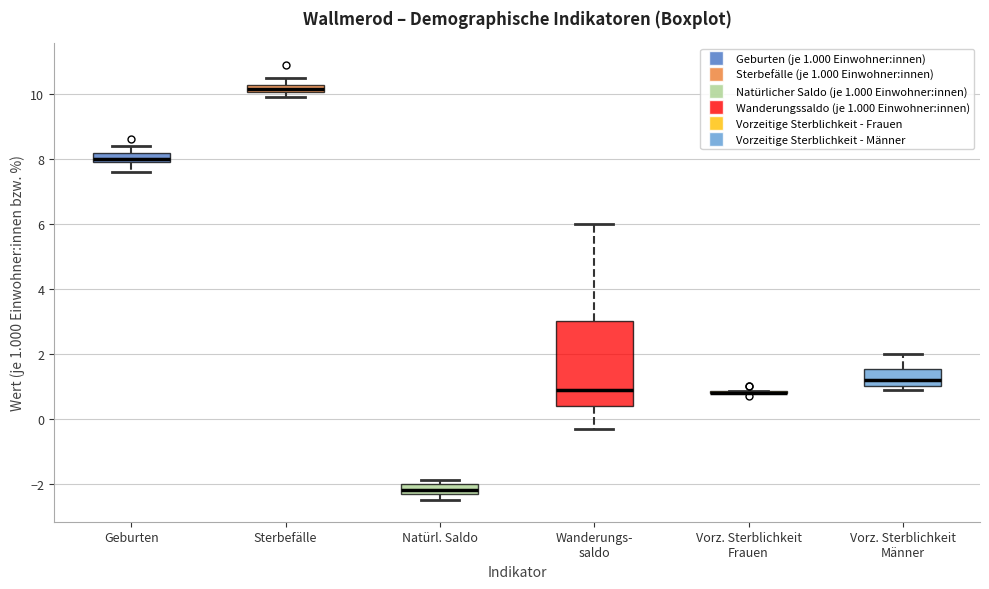

Which box is the tallest, from its lower edge to its upper edge?

Wanderungs- saldo